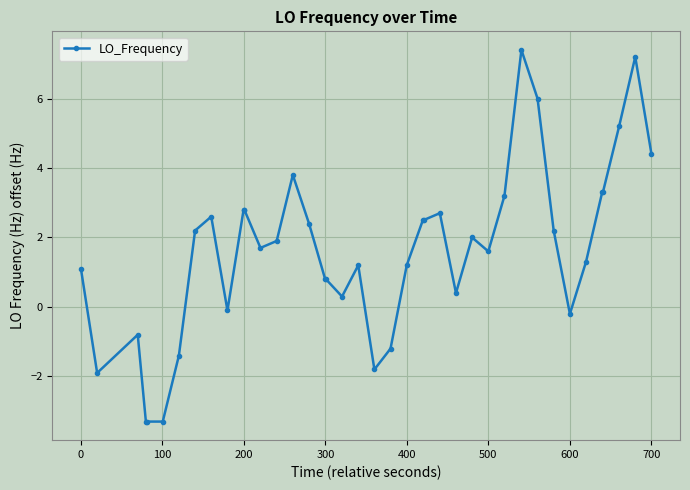

What is the sum of all values?

63.5